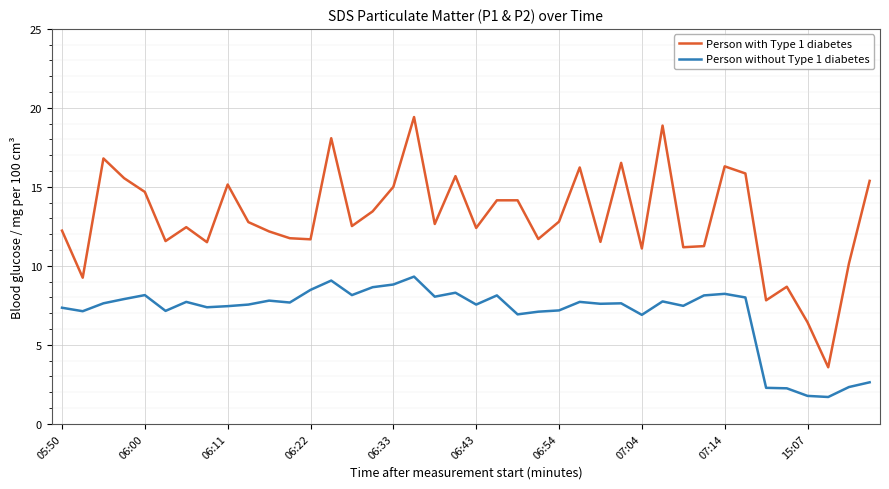

True or false: Person without Type 1 diabetes and Person with Type 1 diabetes cross at least once.

False